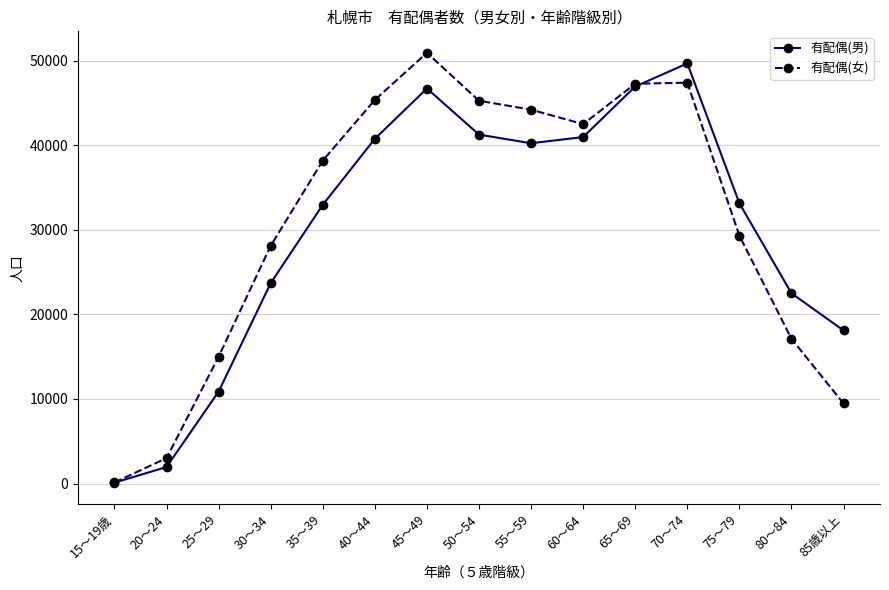

Count the number of data series in this chart.

2